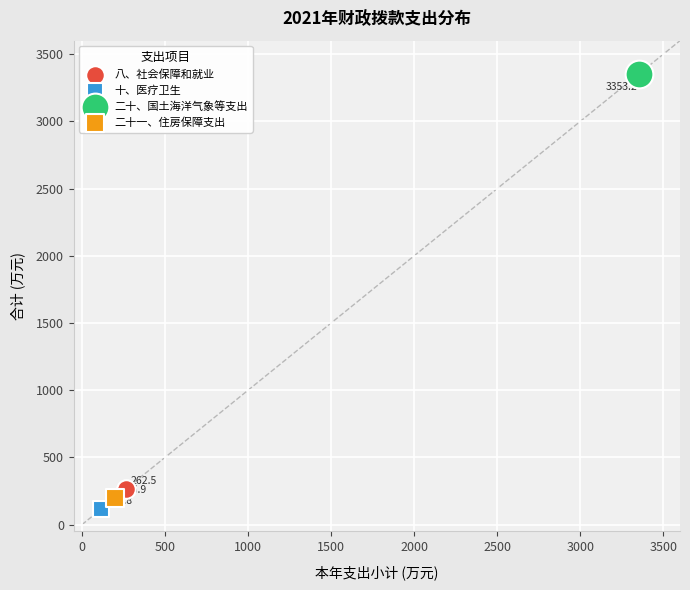

Which series contains the highest Y value?

二十、国土海洋气象等支出